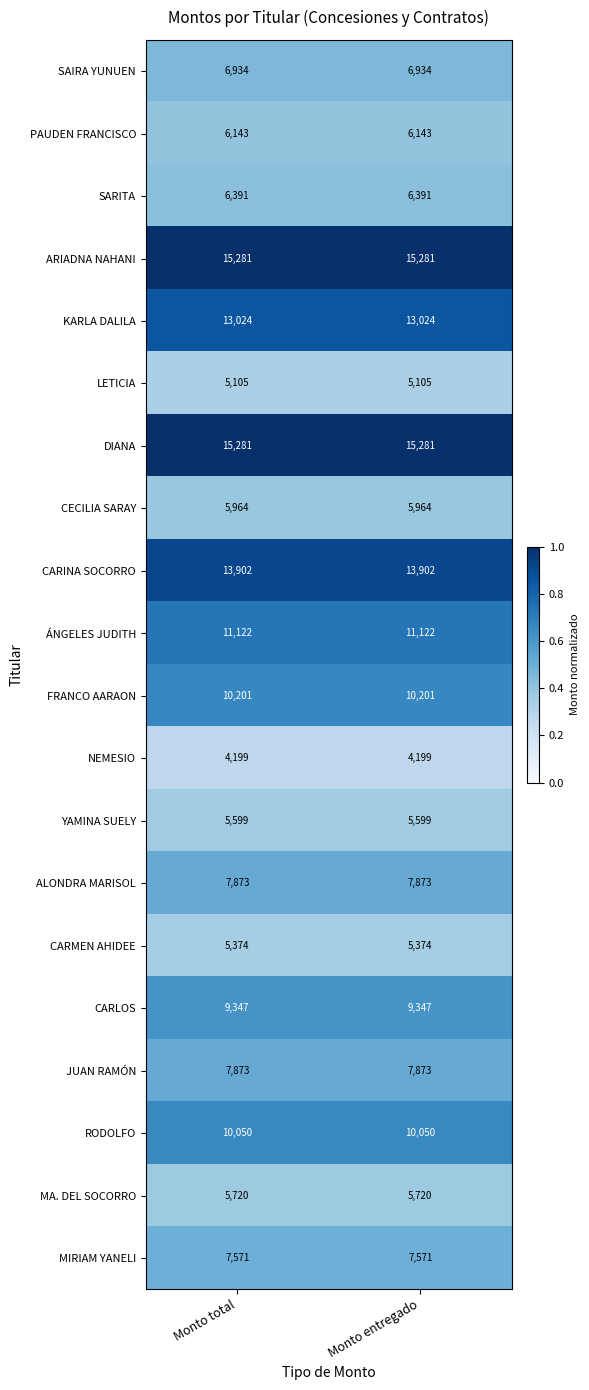

Is it true that MA. DEL SOCORRO equals 7663 at Monto entregado?

False